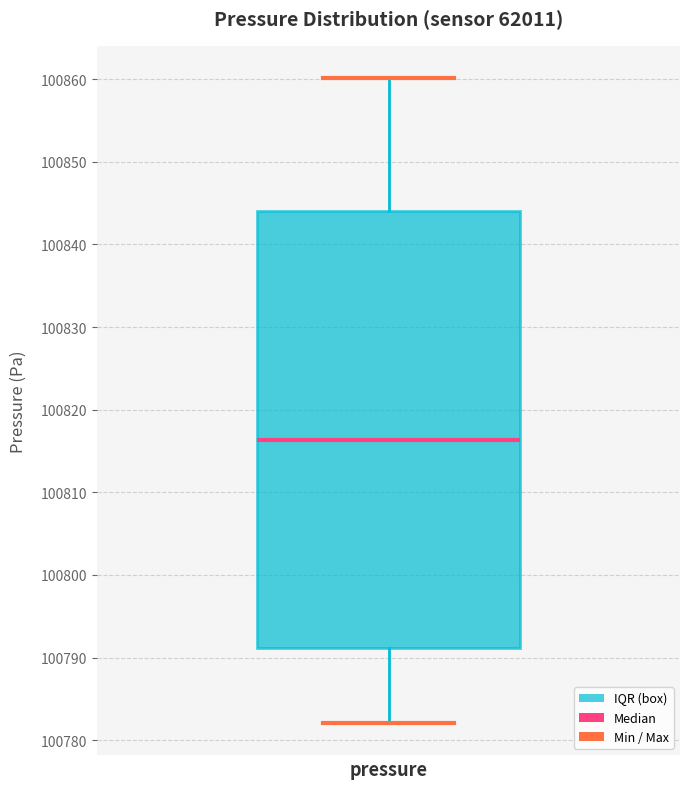

Where does the lower whisker of the box for pressure end on the y-axis? The values are not printed on the chart, so give them approximately, as read against the axis.

100782